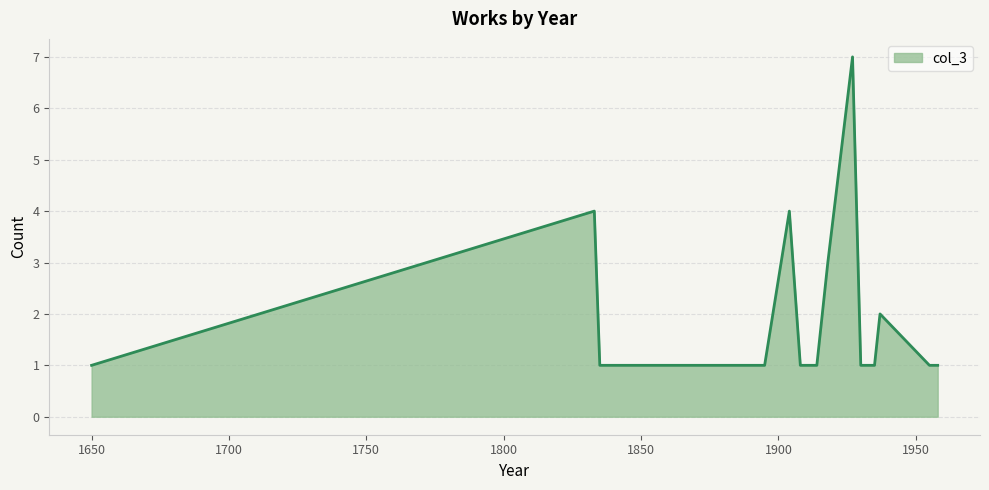

Does the chart have visible grid lines?

Yes